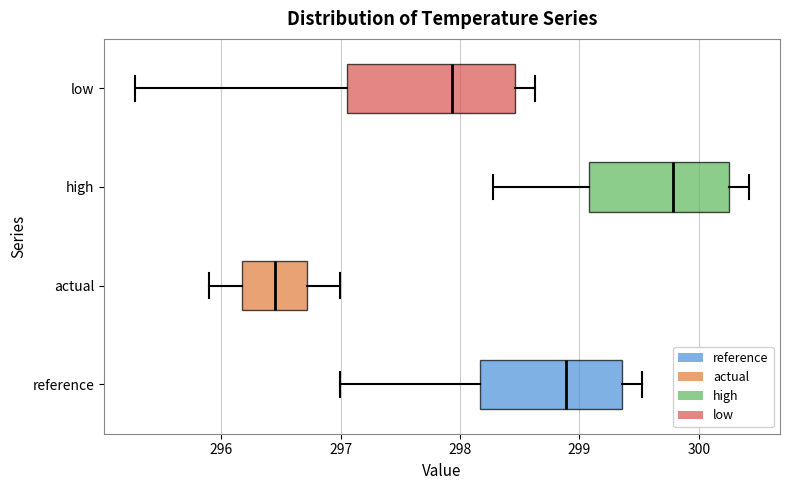

Which box has the furthest to the left median line?

actual